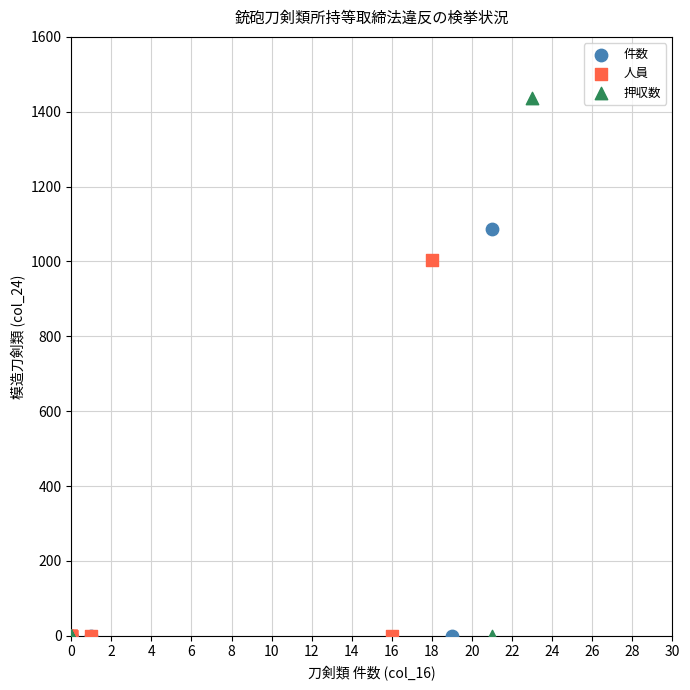

Which series contains the highest Y value?

押収数